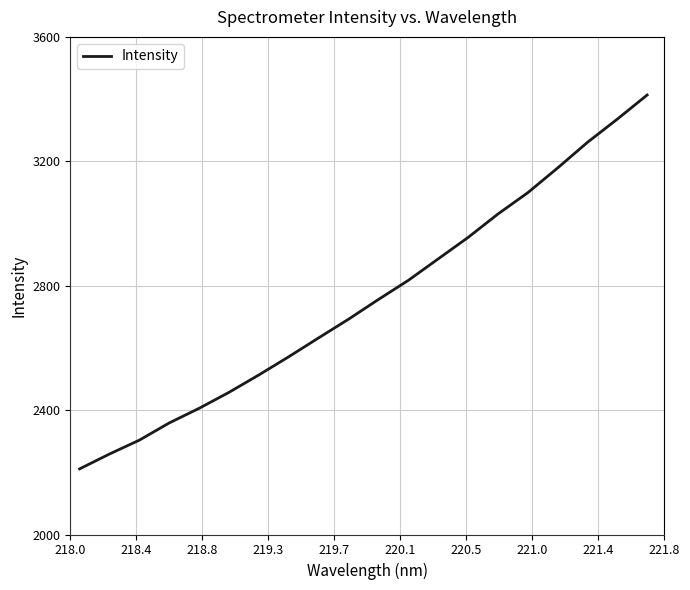

What is the greatest value displayed?

3413.1